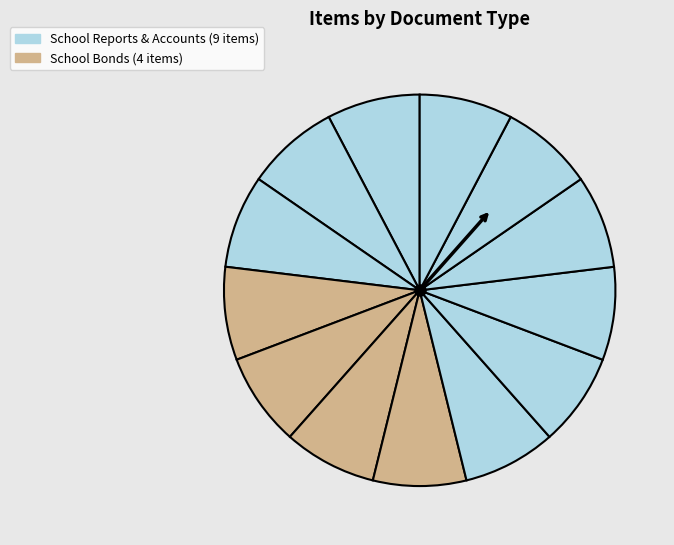

Count the number of slices in the pie.

13